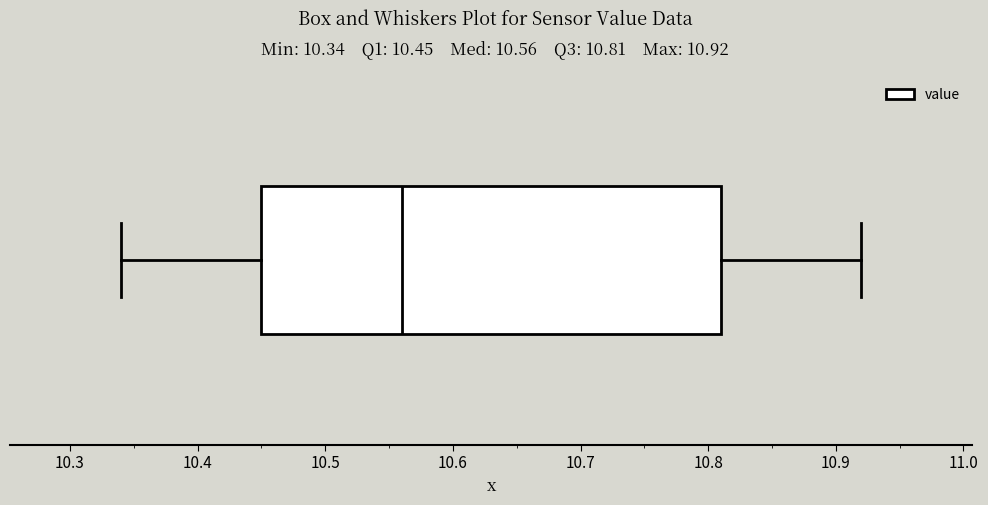

Where does the left whisker of the box end on the x-axis? The values are not printed on the chart, so give them approximately, as read against the axis.

10.34